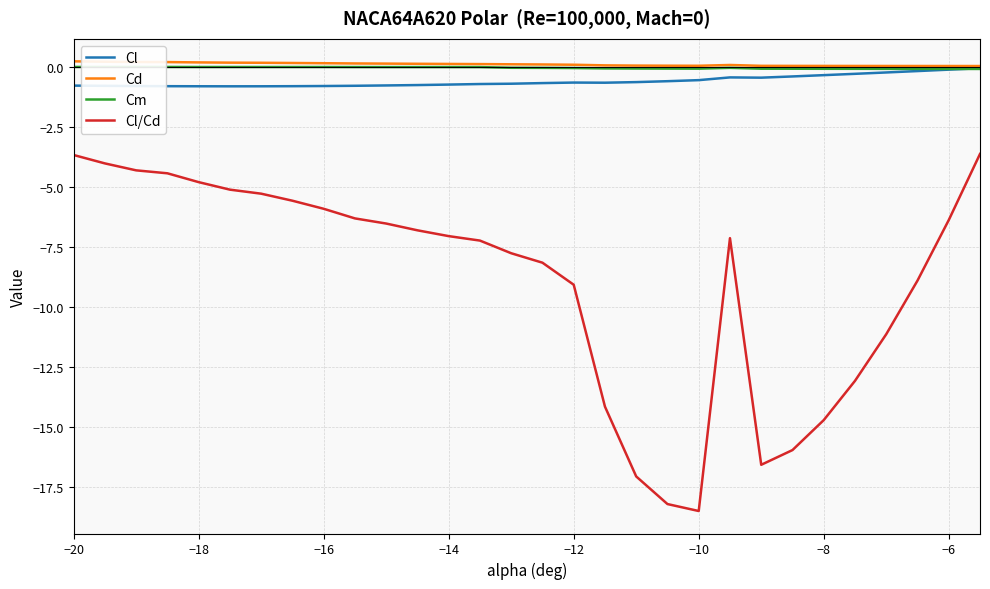

What is the minimum value for Cm?

-0.1